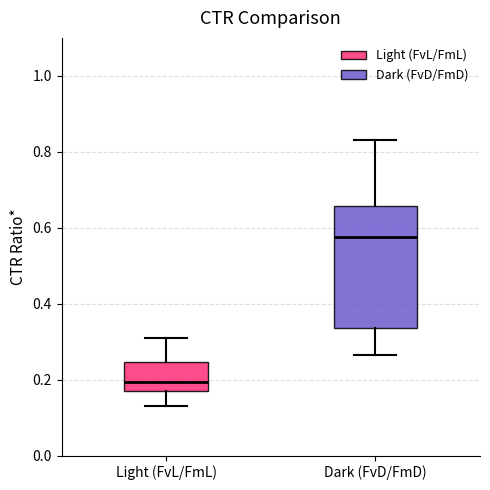

Which box is the tallest, from its lower edge to its upper edge?

Dark (FvD/FmD)